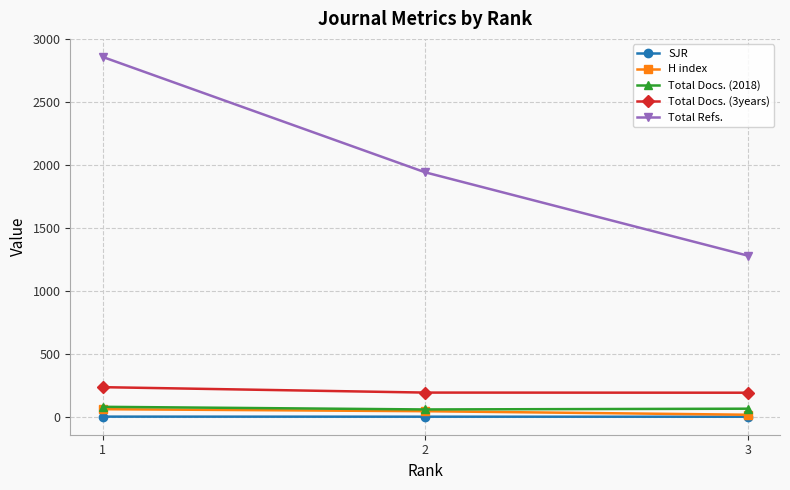

True or false: Total Docs. (2018) has a value of 79.0 at 1.

True